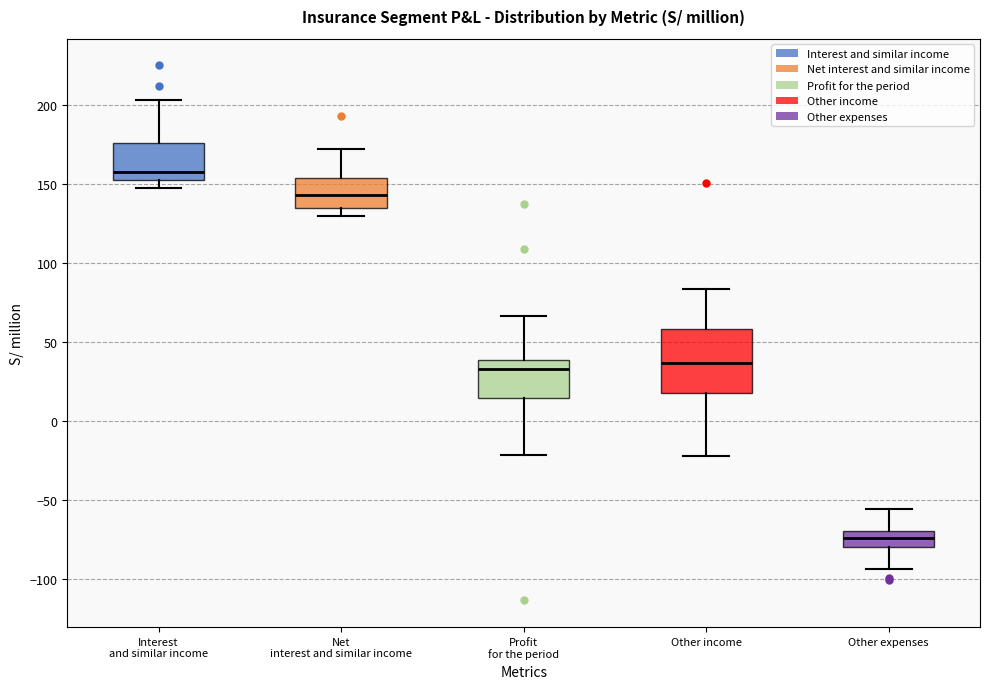

Reading left to right, transcribe this box plot: for each box, give where its median line is, the range the box spans, and where its two whiskers end, as read against the y-axis. The values are not printed on the chart, so give them approximately, as read against the axis.

Interest and similar income: median 160, box 150 to 175, whiskers 145 to 205
Net interest and similar income: median 145, box 135 to 155, whiskers 130 to 170
Profit for the period: median 35, box 15 to 40, whiskers -20 to 65
Other income: median 35, box 15 to 60, whiskers -25 to 85
Other expenses: median -75, box -80 to -70, whiskers -95 to -55